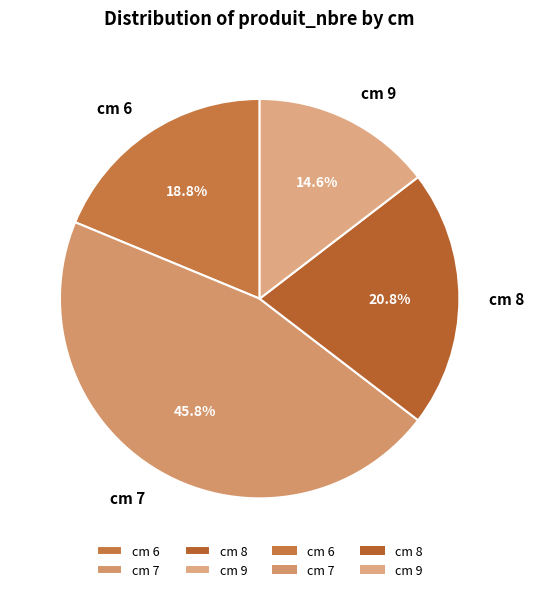

Rank the categories by value from highest to lowest.

cm 7, cm 8, cm 6, cm 9